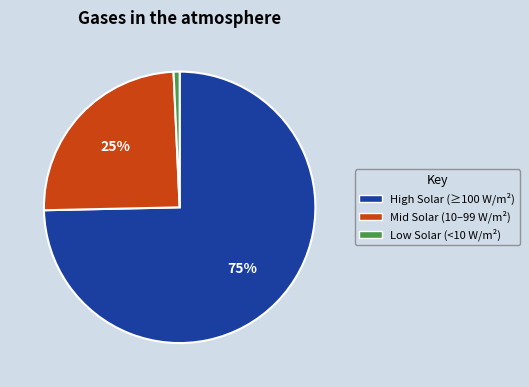

To the nearest percent, what is the difference between the Mid Solar (10–99 W/m²) and High Solar (≥100 W/m²) slice percentages?

50%